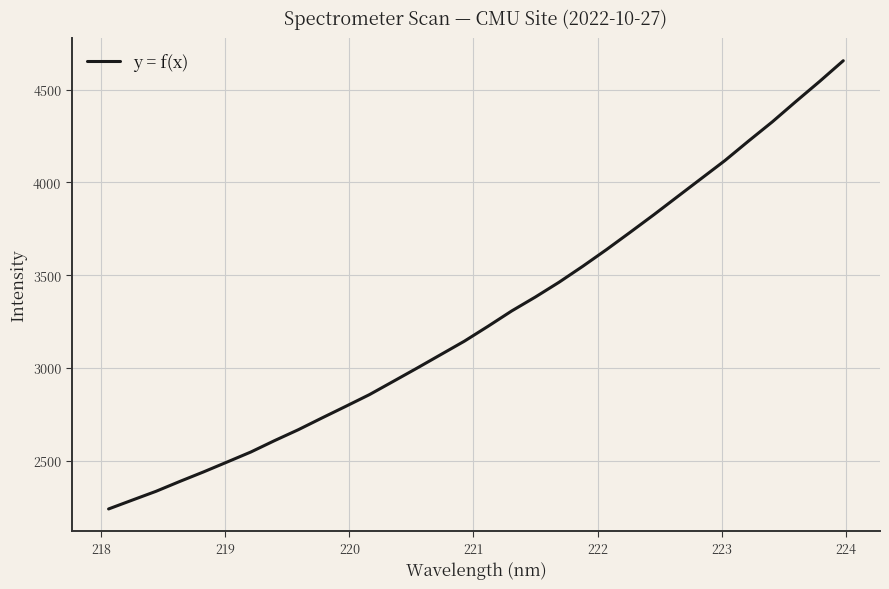

What is the minimum value shown in the chart?

2239.3